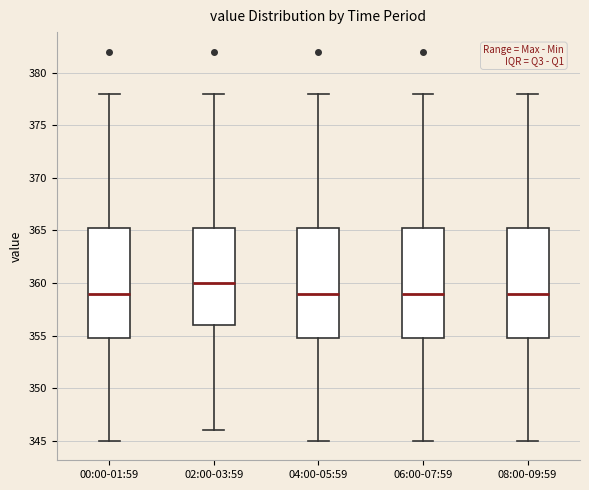

Reading left to right, transcribe this box plot: for each box, give where its median line is, the range the box spans, and where its two whiskers end, as read against the y-axis. The values are not printed on the chart, so give them approximately, as read against the axis.

00:00-01:59: median 359.0, box 355.0 to 365.5, whiskers 345.0 to 378.0
02:00-03:59: median 360.0, box 356.0 to 365.5, whiskers 346.0 to 378.0
04:00-05:59: median 359.0, box 355.0 to 365.5, whiskers 345.0 to 378.0
06:00-07:59: median 359.0, box 355.0 to 365.5, whiskers 345.0 to 378.0
08:00-09:59: median 359.0, box 355.0 to 365.5, whiskers 345.0 to 378.0